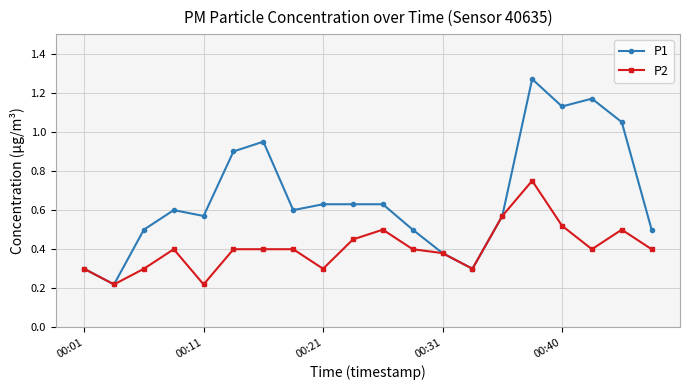

Which series has the largest range (max minus min)?

P1